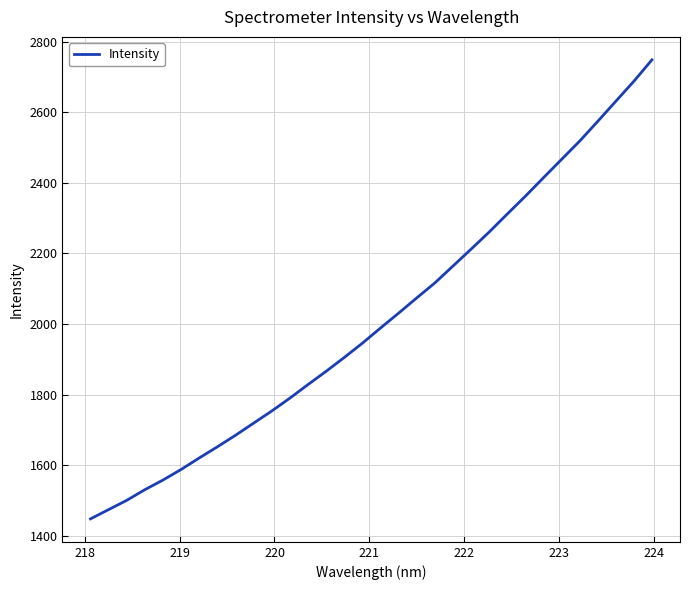

What is the minimum value shown in the chart?

1447.4